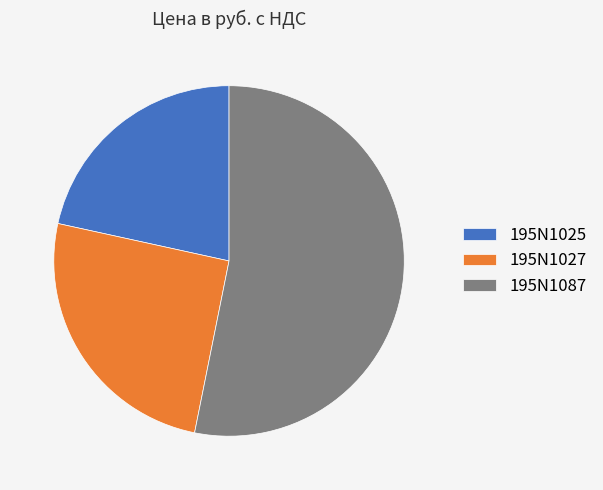

Do 195N1027 and 195N1025 together represent more than half of the pie?

No